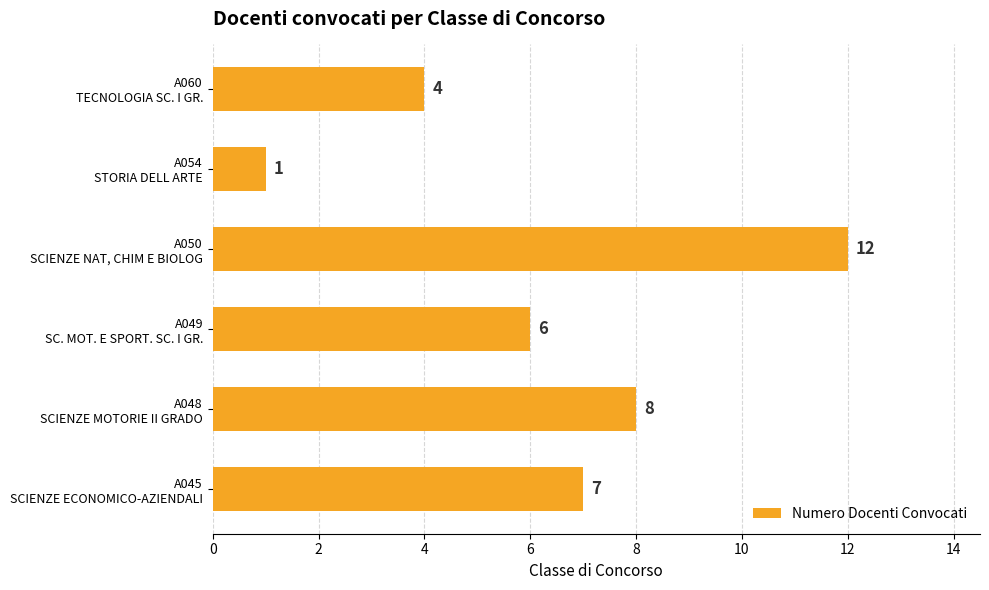

How many values are below 7?

3